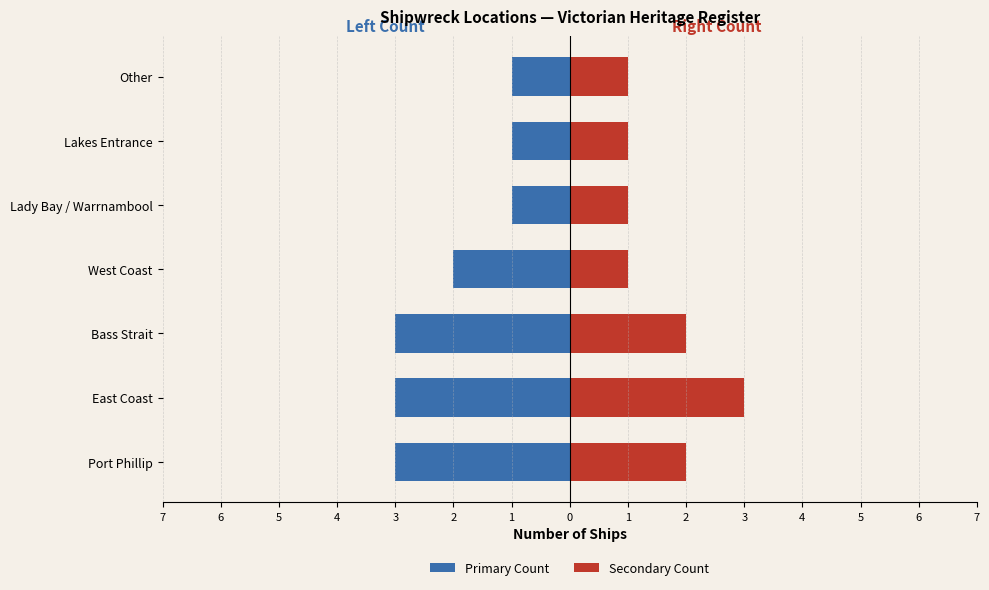

What is the sum of the Primary Count values at Bass Strait and Port Phillip?

-6